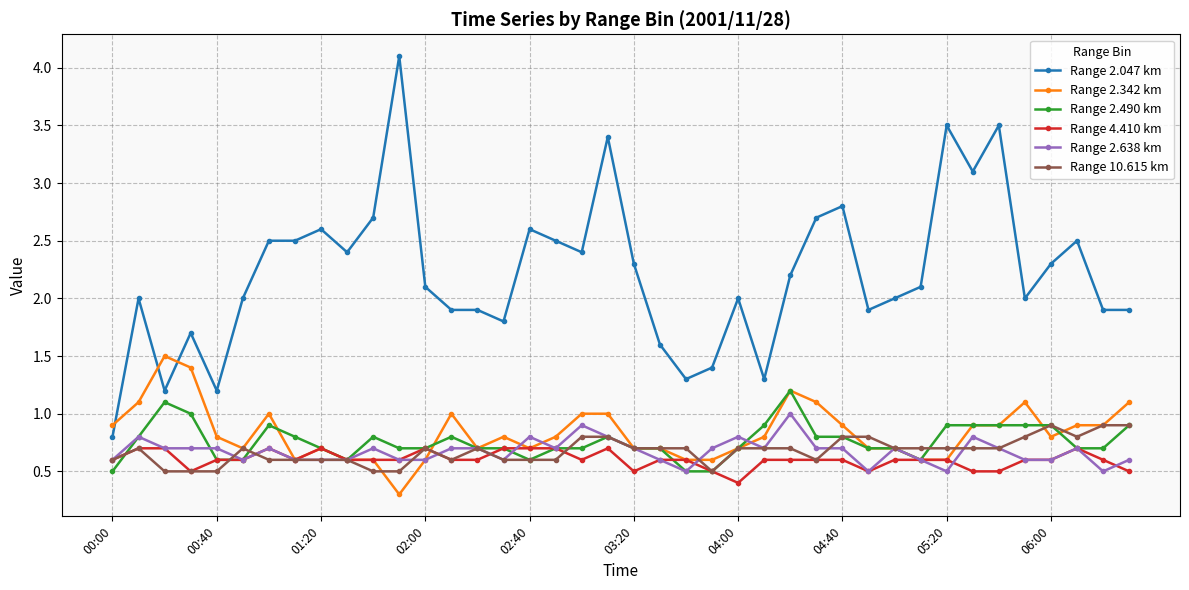

Which series has the widest spread of values?

Range 2.047 km